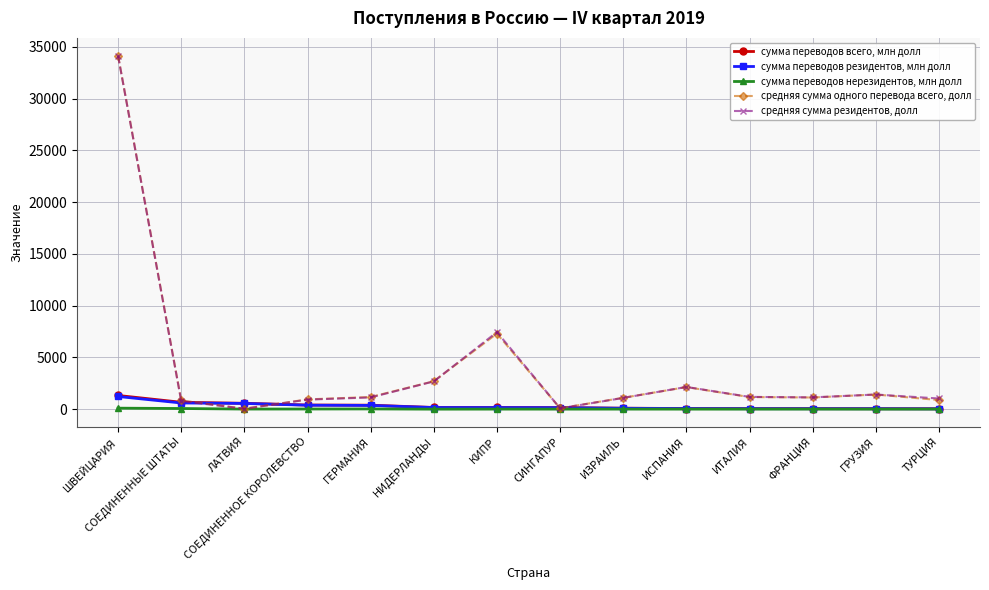

Does the chart display data point markers on the line(s)?

Yes